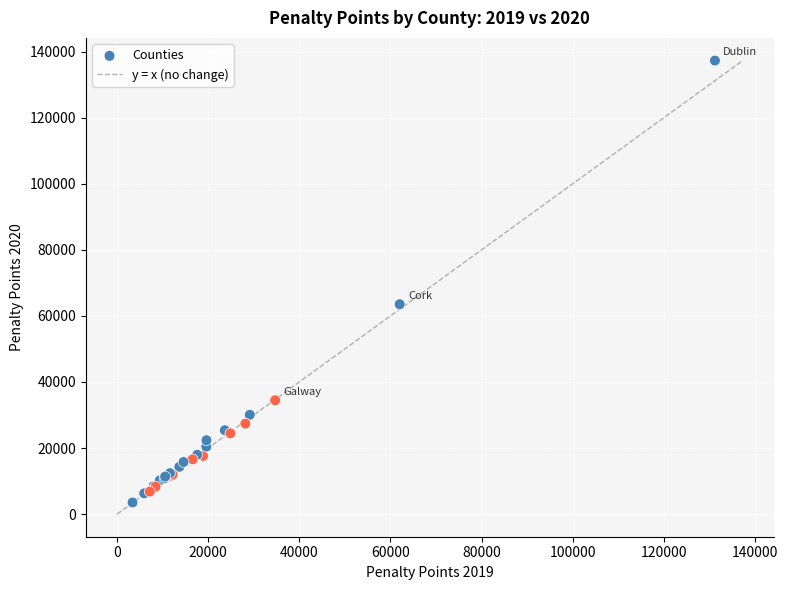

What Y value in the scatter plot is closest to 70411?

63525